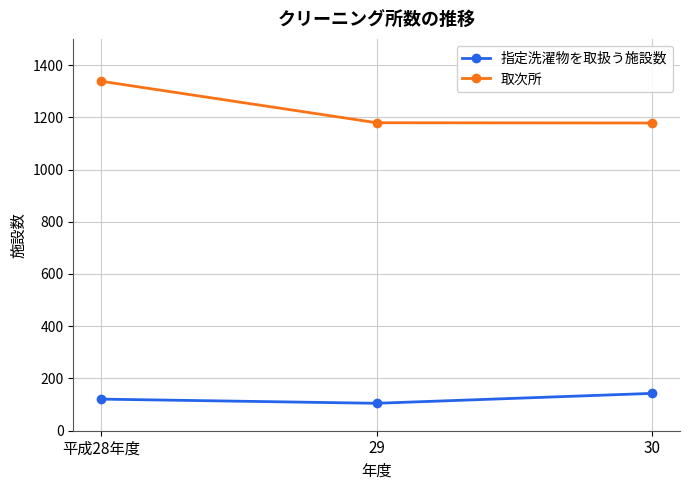

Which series has the largest range (max minus min)?

取次所